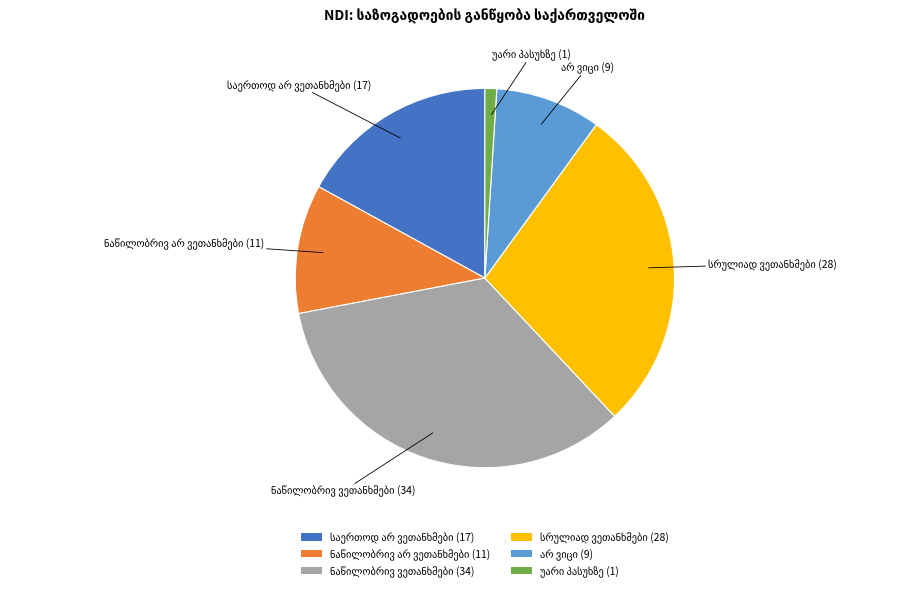

Is there any slice that represents more than half of the pie?

No